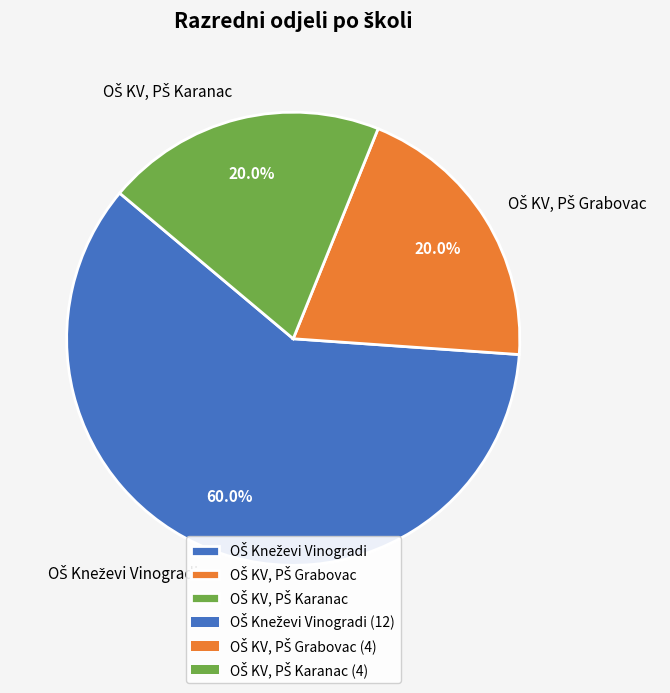

Is there any slice that represents more than half of the pie?

Yes